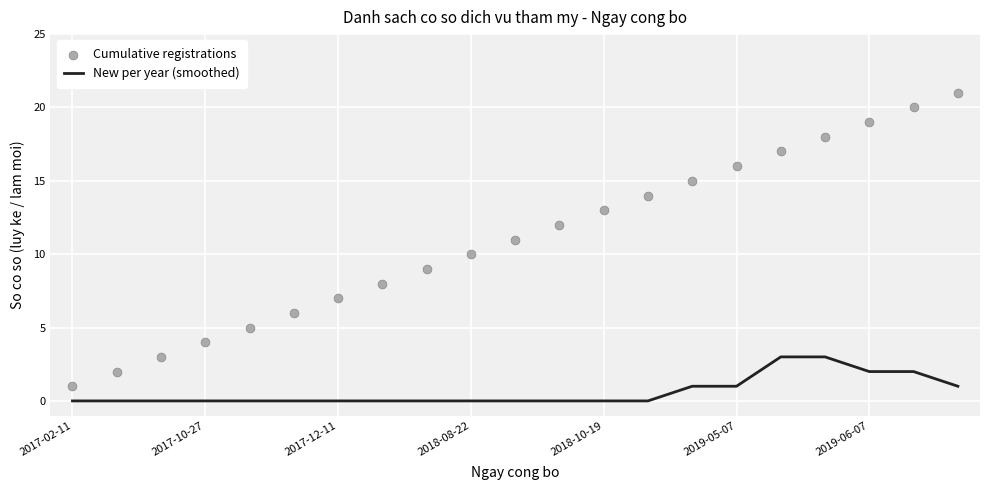

Is the value of Cumulative registrations at 13 greater than the value of New per year (smoothed) at 17?

Yes